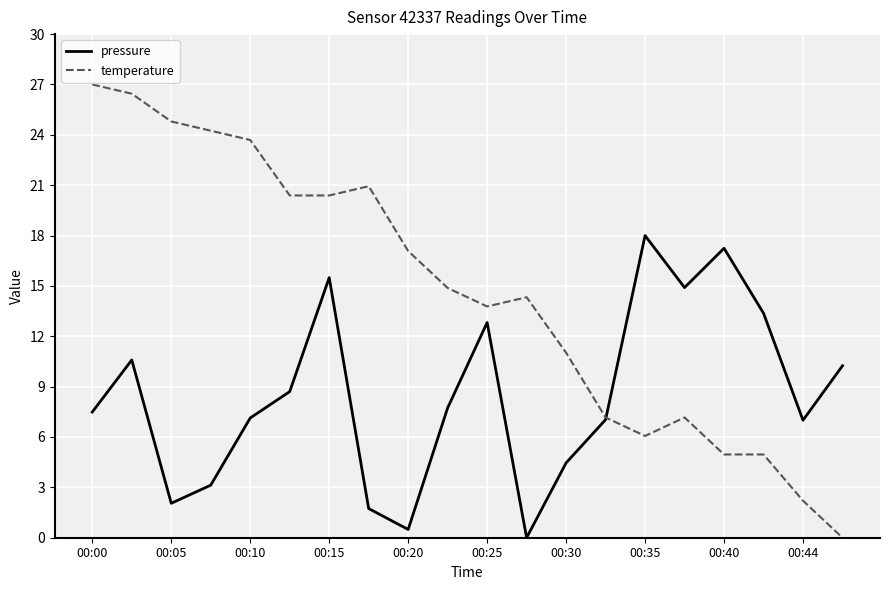

What is the maximum value shown in the chart?

27.0